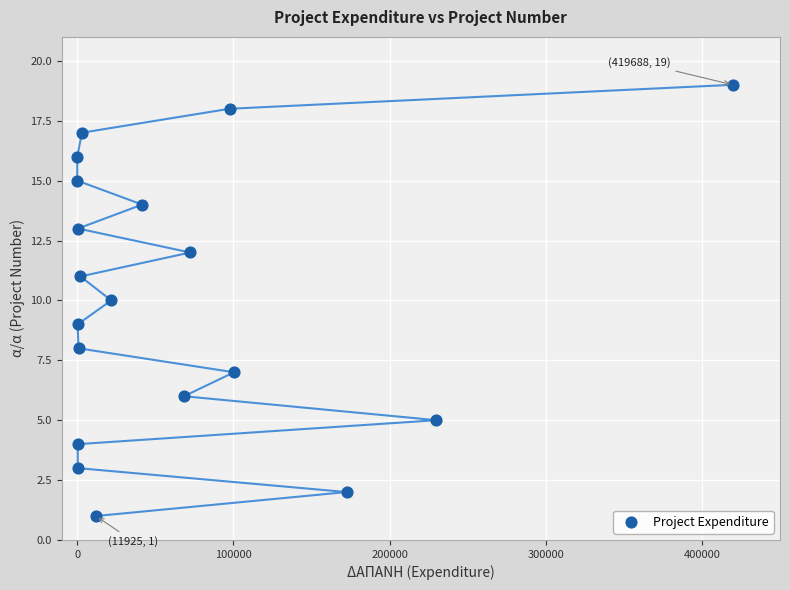

What is the range of X values (max minus min)?

419688